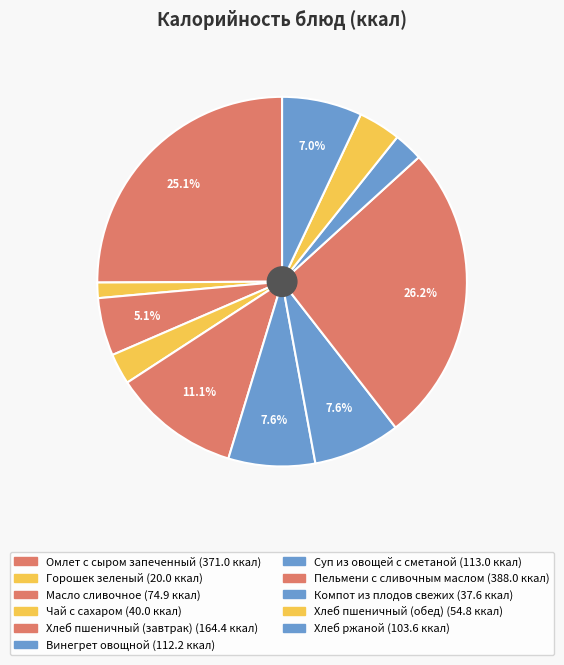

To the nearest percent, what is the combined percentage of Винегрет овощной and Хлеб ржаной?

15%